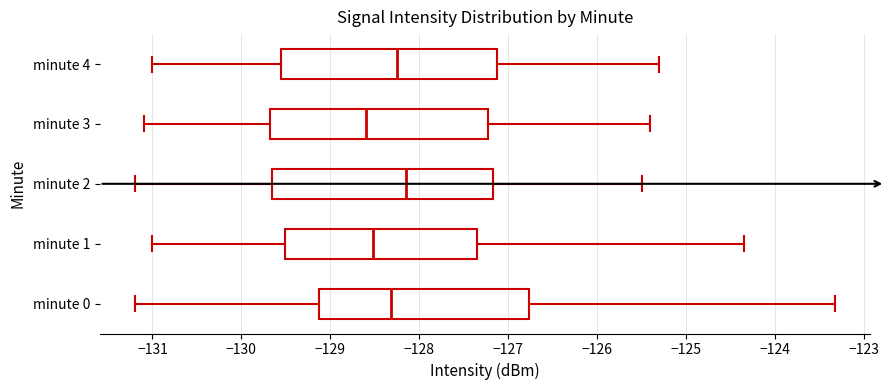

Which box's median line is the furthest to the right?

minute 2